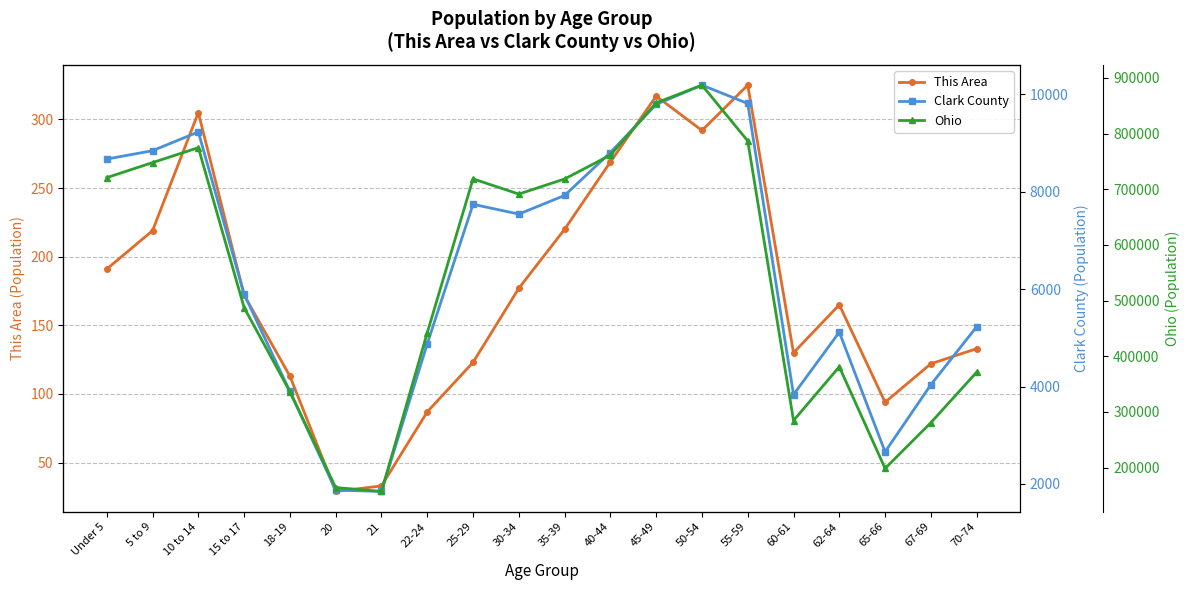

What is the label of the 6th point from the left?

20